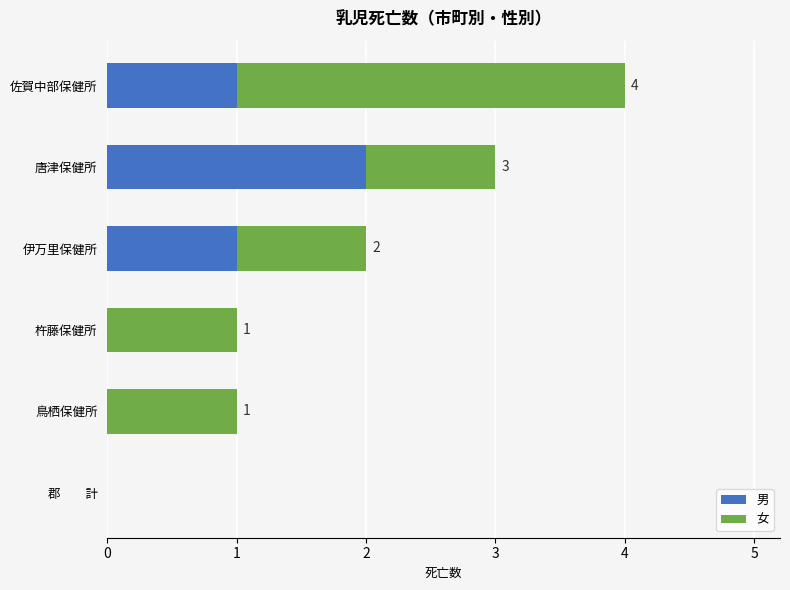

At which category is the sum across all series the highest?

佐賀中部保健所